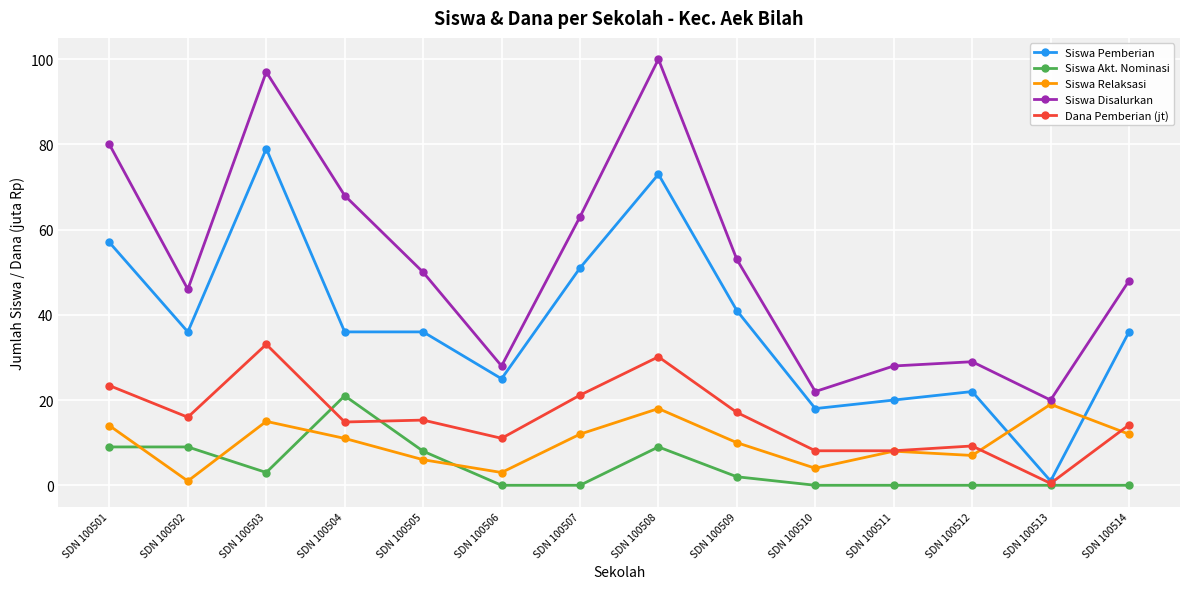

What is the difference between the second highest and second lowest values in the Siswa Relaksasi series?

15.0